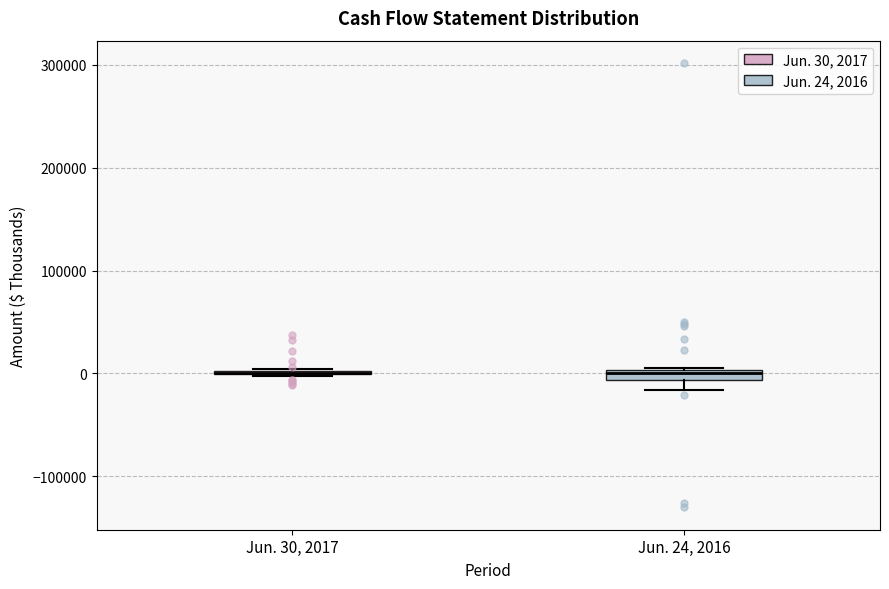

Where is the lower edge of the box for Jun. 24, 2016 on the y-axis? The values are not printed on the chart, so give them approximately, as read against the axis.

-10000